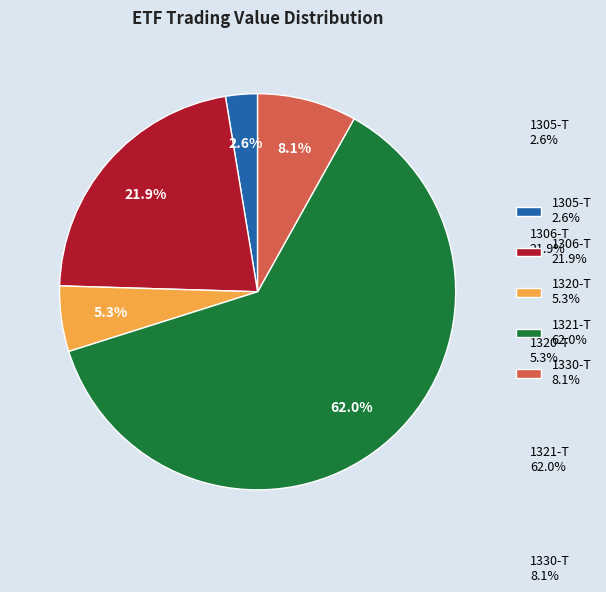

Between 1321-T and 1305-T, which is larger?

1321-T